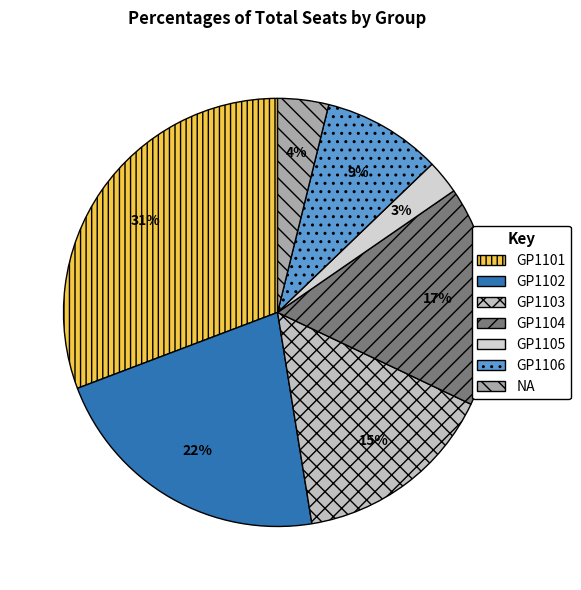

The NA slice represents 1% of the pie. True or false?

False